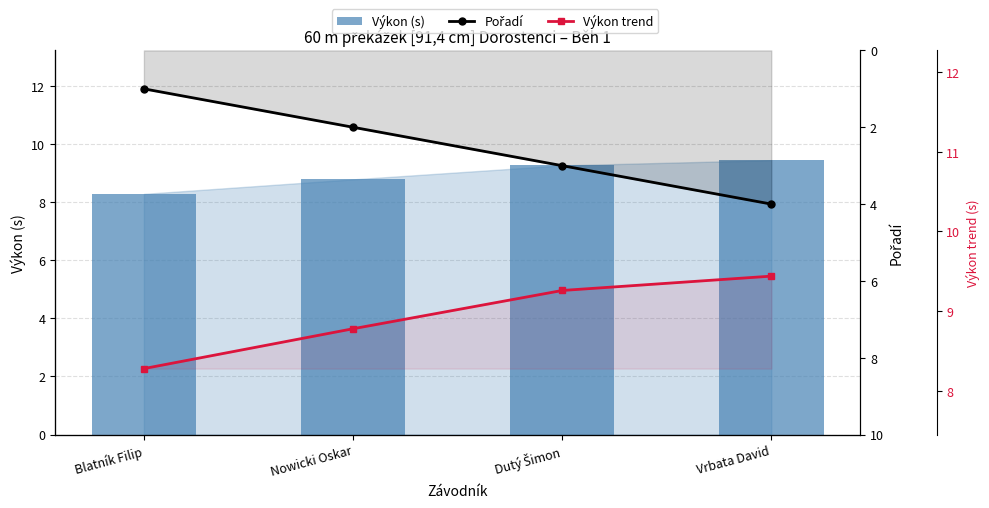

Which label corresponds to the smallest value in the chart?

Blatník Filip